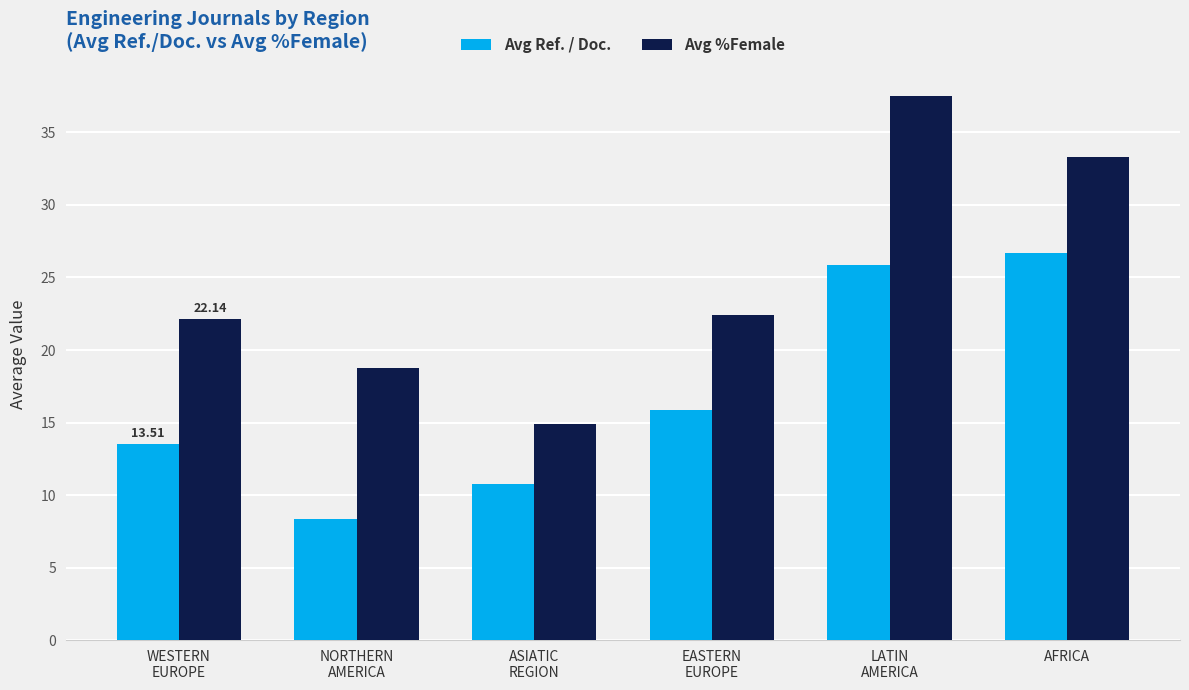

Between NORTHERN
AMERICA and EASTERN
EUROPE, which series saw the biggest shift?

Avg Ref. / Doc.